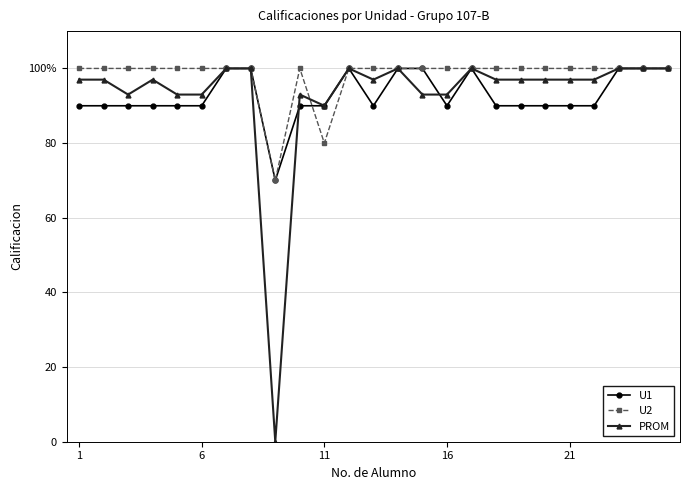

List the series in order of their peak value, highest first.

U1, U2, PROM